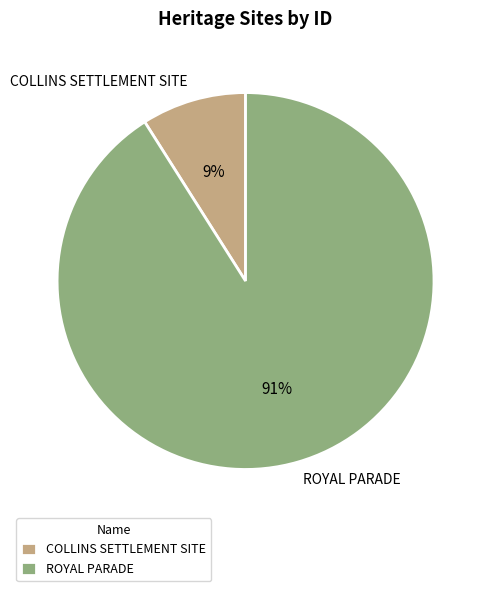

Count the number of slices in the pie.

2